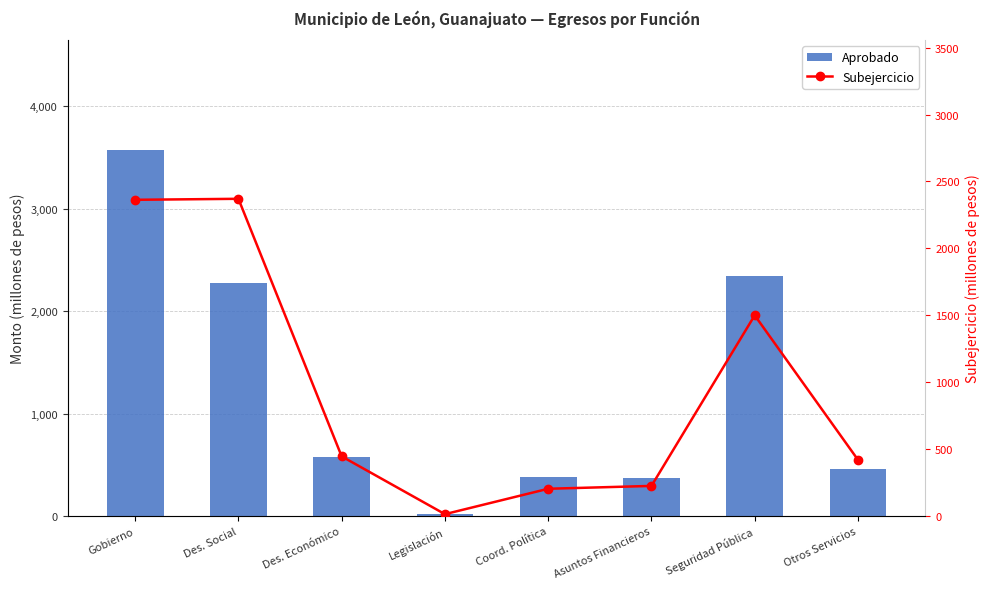

Is it true that Aprobado equals 171.8 at Asuntos Financieros?

False